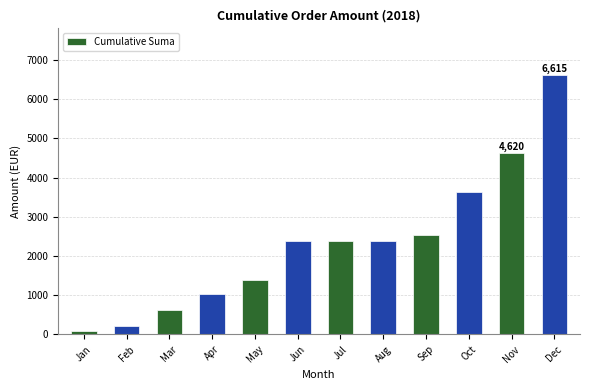

What is the approximate value at Mar?

621.6